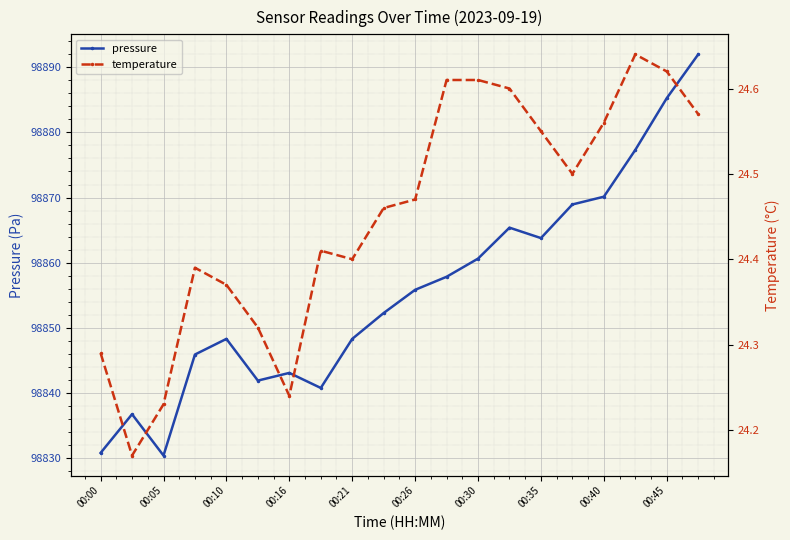

True or false: pressure has a value of 98848.3 at 00:21.

True